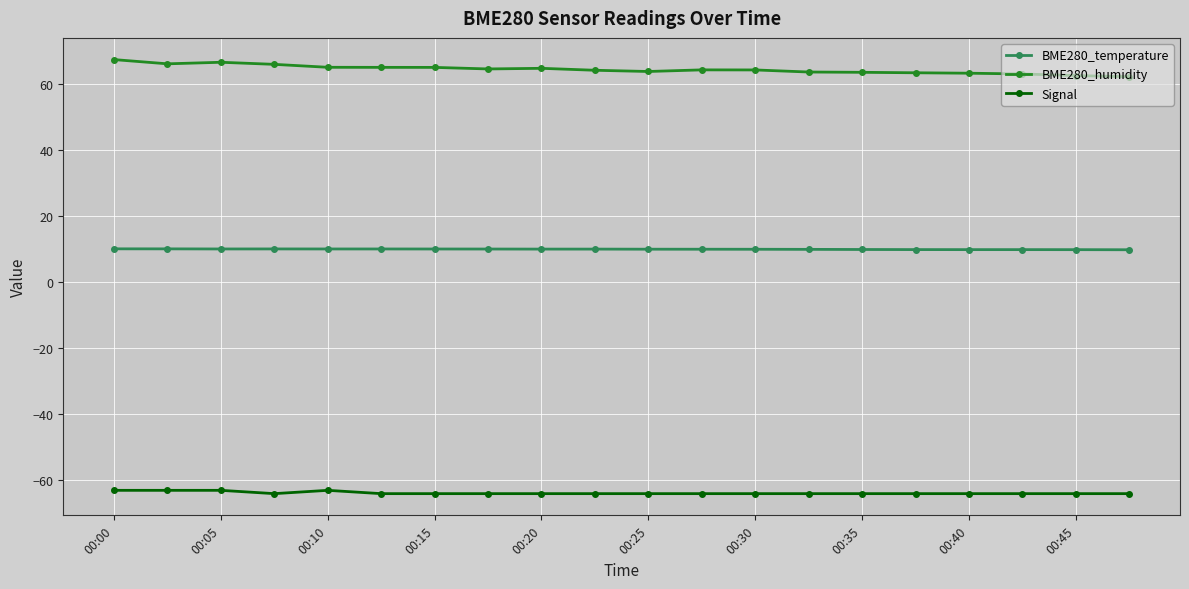

In BME280_humidity, how many points are higher than both neighbors (excluding endpoints)?

3